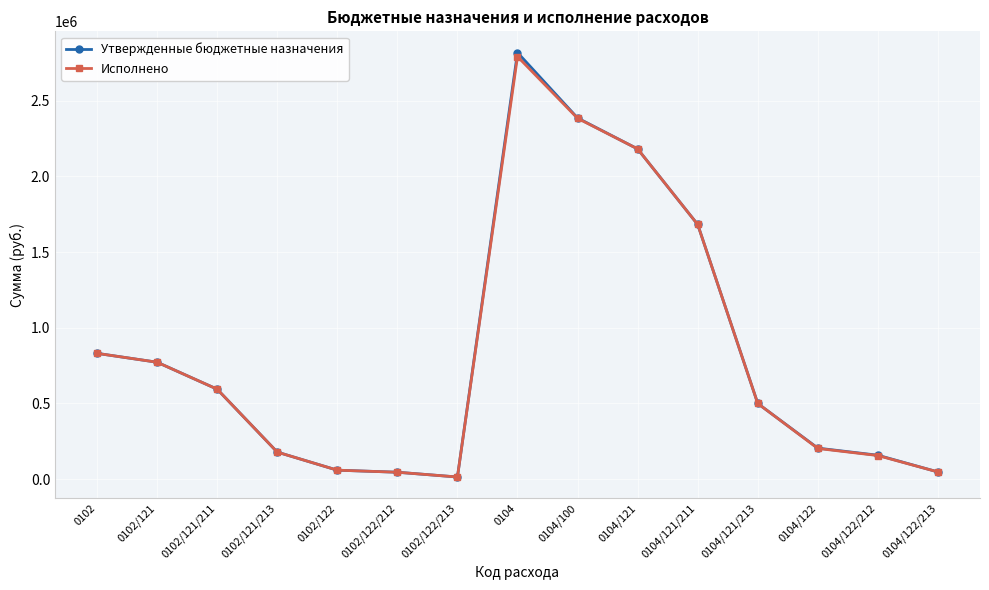

At which label is Утвержденные бюджетные назначения closest to 1416045?

0104/121/211